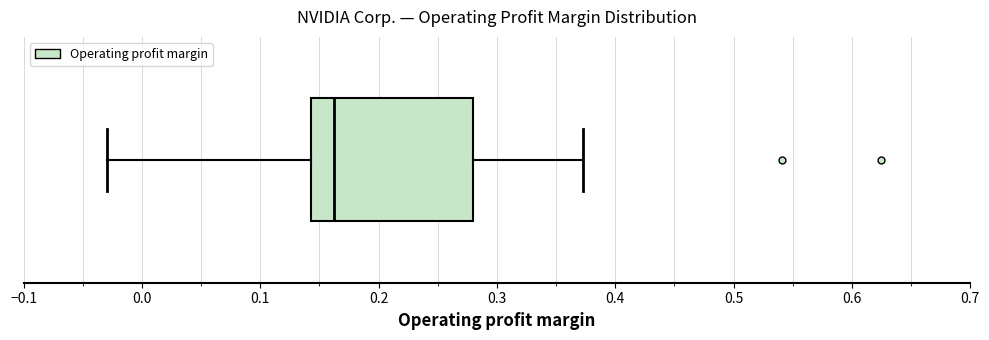

Read this box plot against the x-axis: the position of the median line, the range covered by the box, and the ends of both whiskers. The values are not printed on the chart, so give them approximately, as read against the axis.

median 0.16, box 0.14 to 0.28, whiskers -0.03 to 0.37